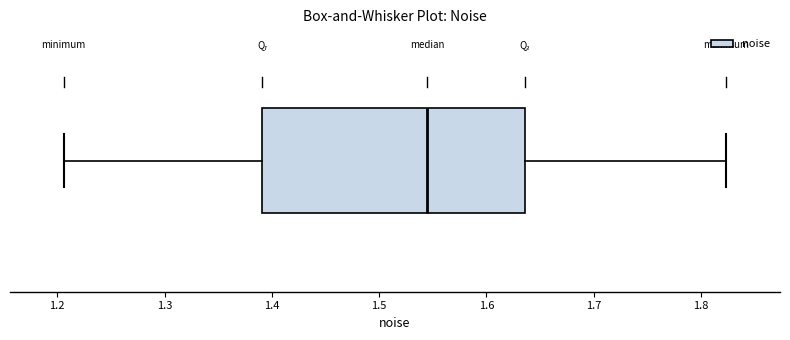

Read this box plot against the x-axis: the position of the median line, the range covered by the box, and the ends of both whiskers. The values are not printed on the chart, so give them approximately, as read against the axis.

median 1.54, box 1.39 to 1.64, whiskers 1.21 to 1.82